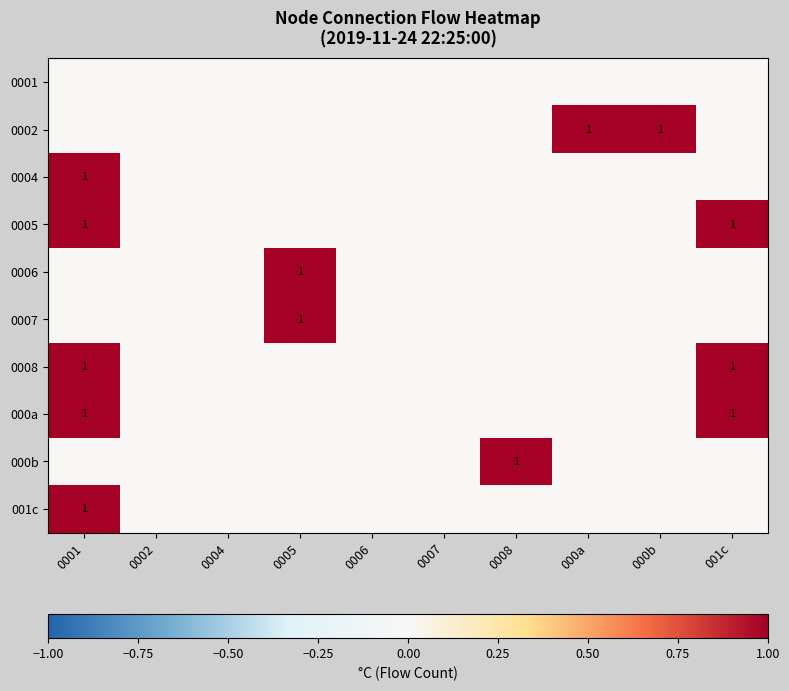

Count the number of categories in the chart.

10